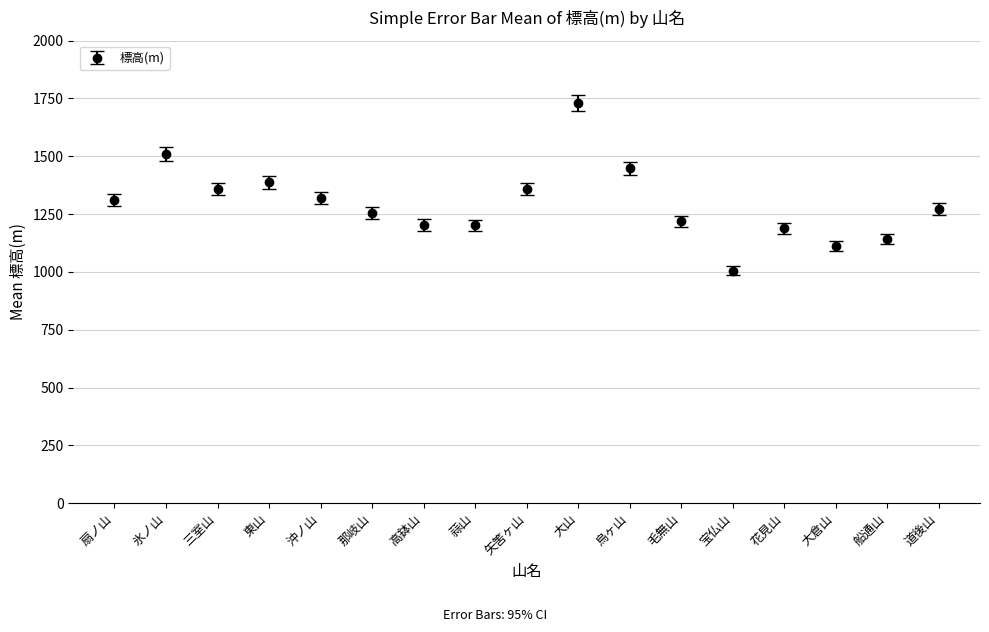

What is the ratio of the value at 那岐山 to the value at 扇ノ山?

1.0